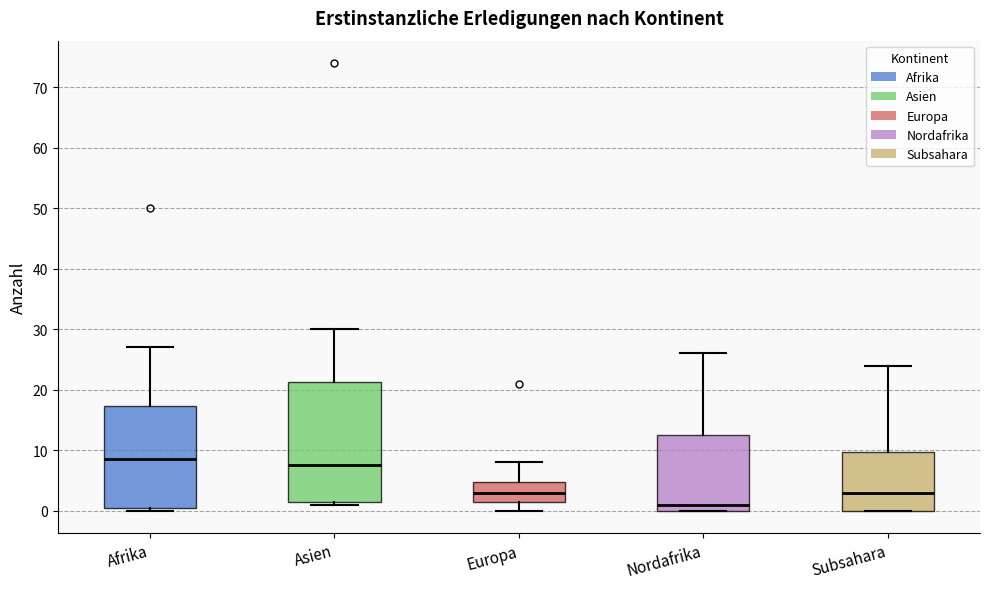

Comparing the boxes themselves (not the whiskers), which one is the tallest?

Asien